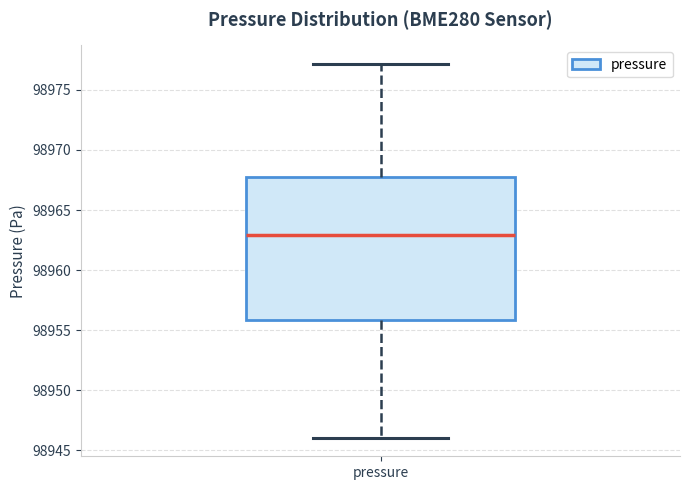

Transcribe this box plot: give where the median line is, the range the box spans, and where the two whiskers end, as read against the y-axis. The values are not printed on the chart, so give them approximately, as read against the axis.

median 98963.0, box 98956.0 to 98967.5, whiskers 98946.0 to 98977.0